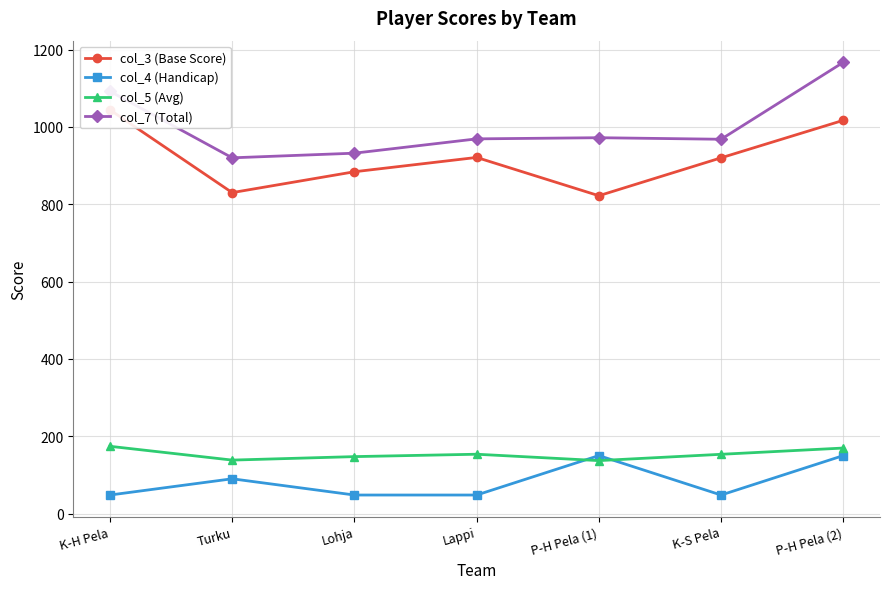

How many values in the col_3 (Base Score) series exceed 920?

3